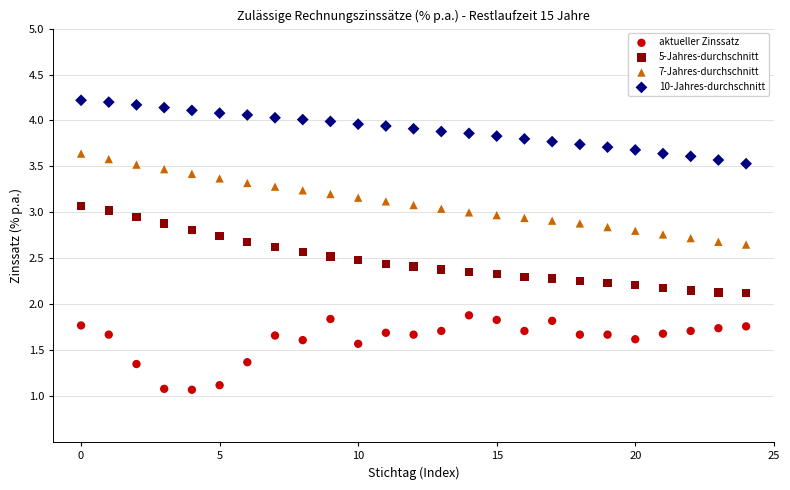

Which series reaches the minimum Y coordinate?

aktueller Zinssatz